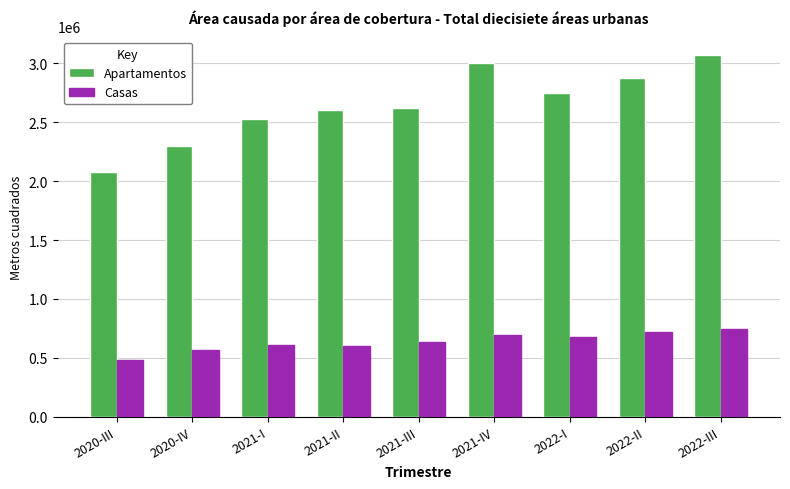

Rank the series by their maximum value, from lowest to highest.

Casas, Apartamentos